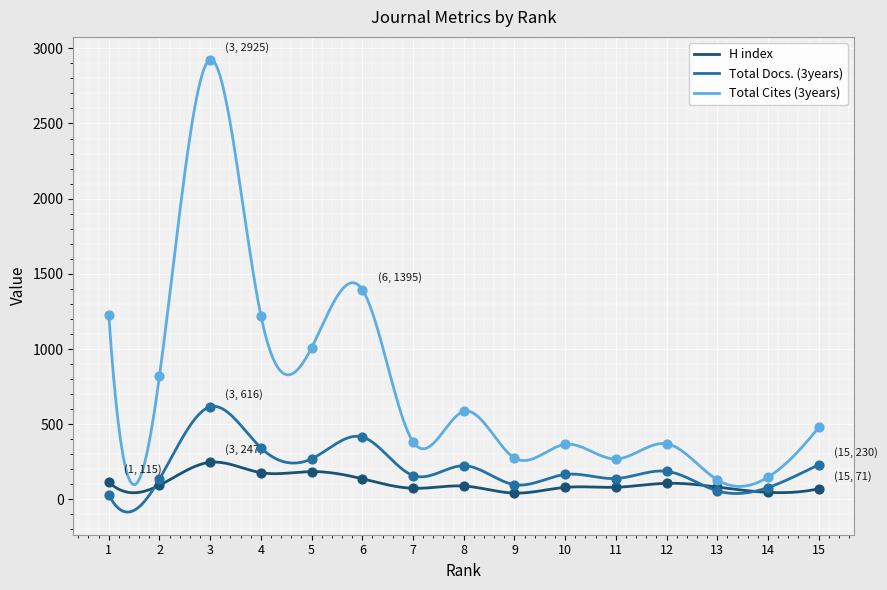

Which series contains the highest Y value?

Total Cites (3years)